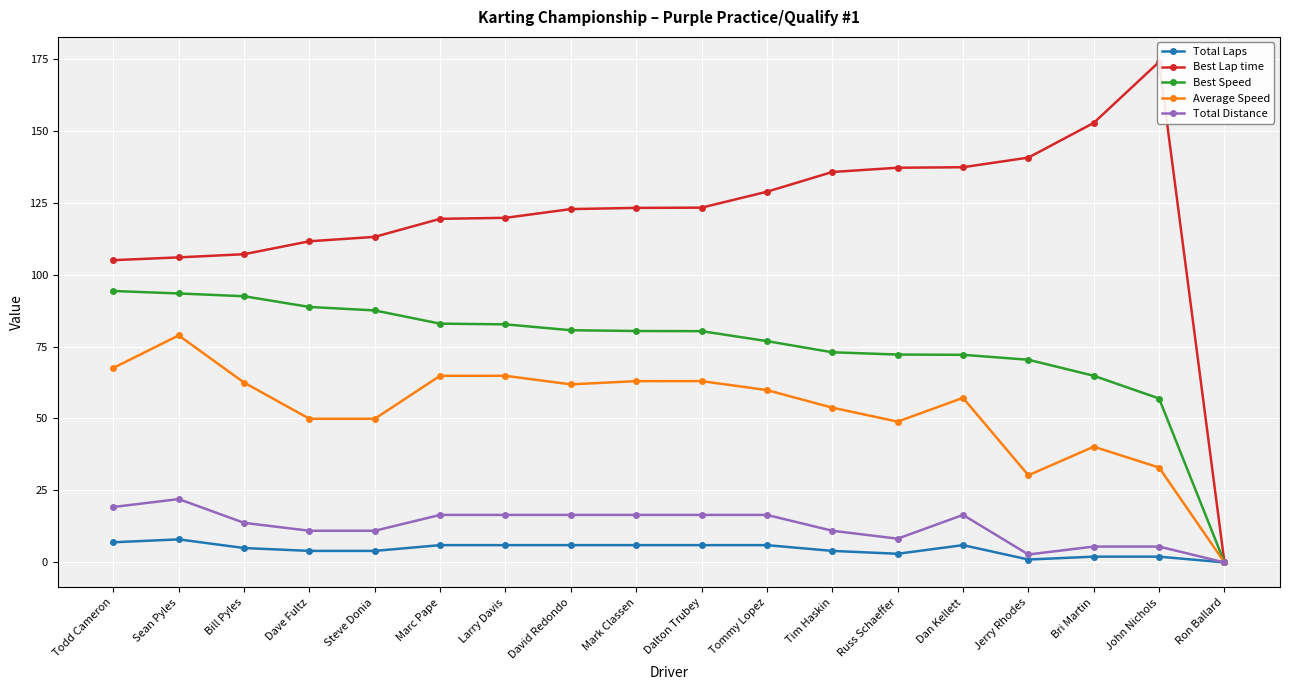

What is the approximate value of Best Speed at Tim Haskin?

73.0